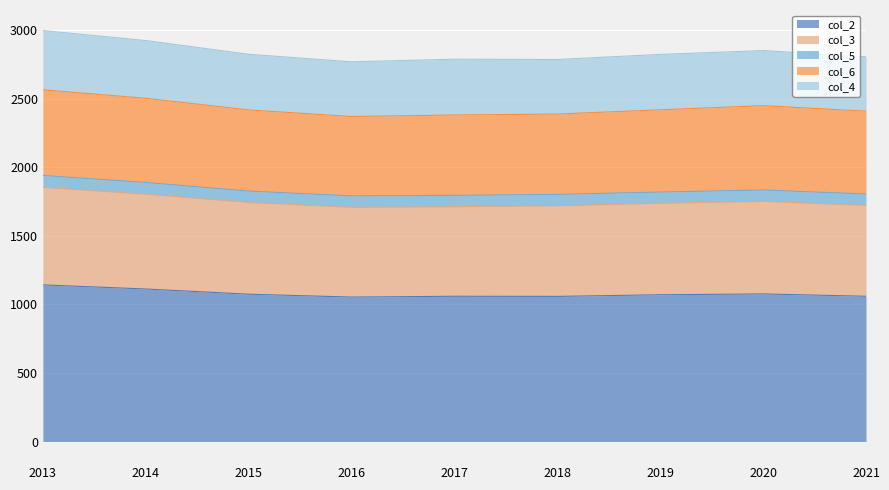

At how many categories does at least one series exceed 506?

9